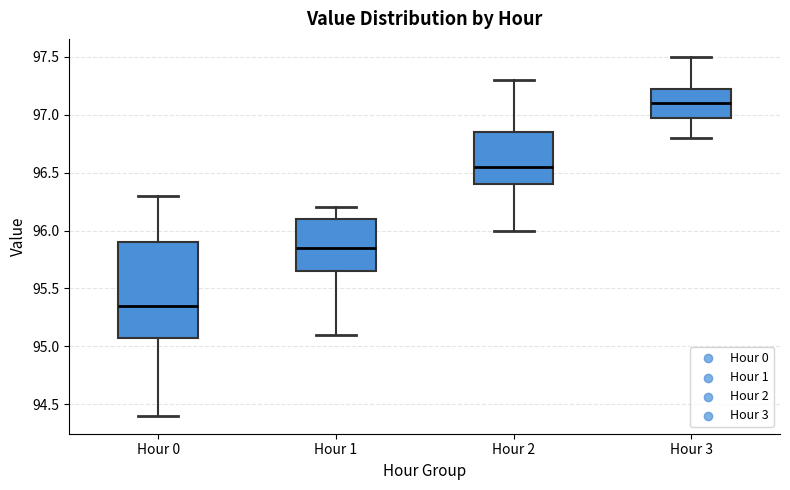

Reading left to right, read every box against the y-axis: the position of its median line, the range the box covers, and the ends of its whiskers. The values are not printed on the chart, so give them approximately, as read against the axis.

Hour 0: median 95.35, box 95.10 to 95.90, whiskers 94.40 to 96.30
Hour 1: median 95.85, box 95.65 to 96.10, whiskers 95.10 to 96.20
Hour 2: median 96.55, box 96.40 to 96.85, whiskers 96.00 to 97.30
Hour 3: median 97.10, box 97.00 to 97.25, whiskers 96.80 to 97.50